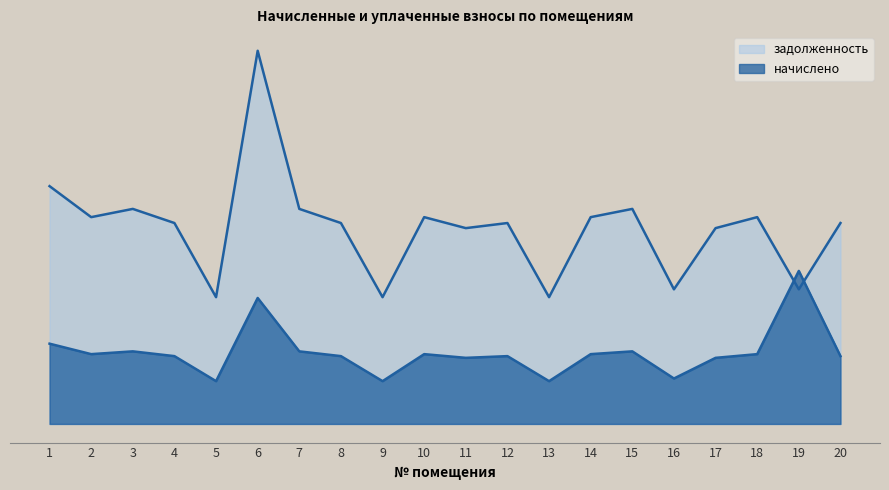

Which series has the widest spread of values?

задолженность